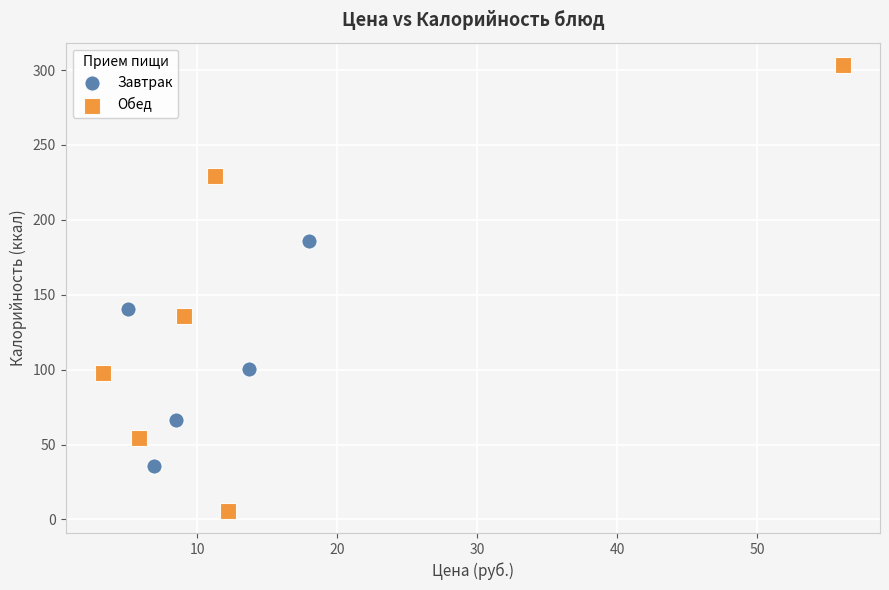

Which series contains the lowest Y value?

Обед